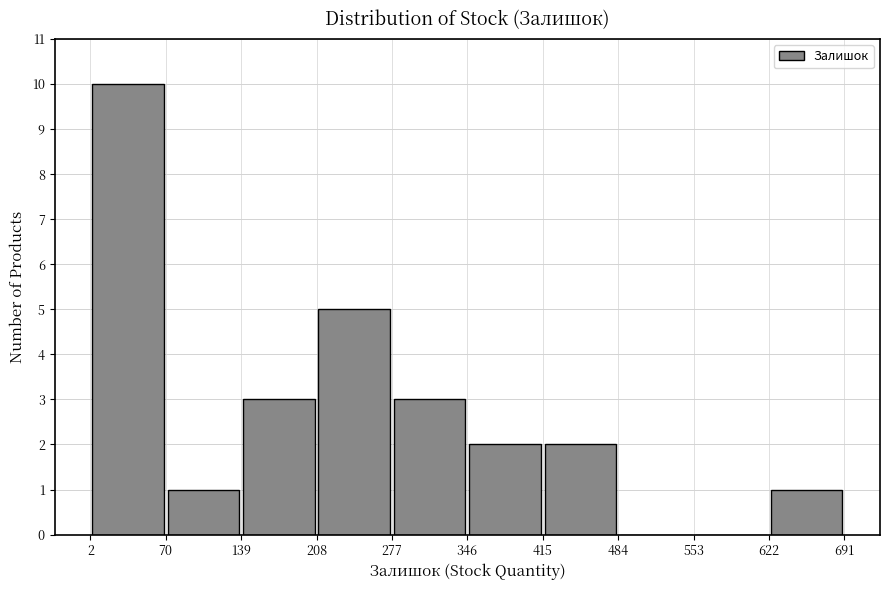

Reading left to right, list every bar in this chart as the range it spans on the x-axis followed by its height. The values are not printed on the chart, so give them approximately, as read against the axis.

2 to 70: 10
70 to 139: 1
139 to 208: 3
208 to 277: 5
277 to 346: 3
346 to 415: 2
415 to 484: 2
484 to 553: 0
553 to 622: 0
622 to 691: 1